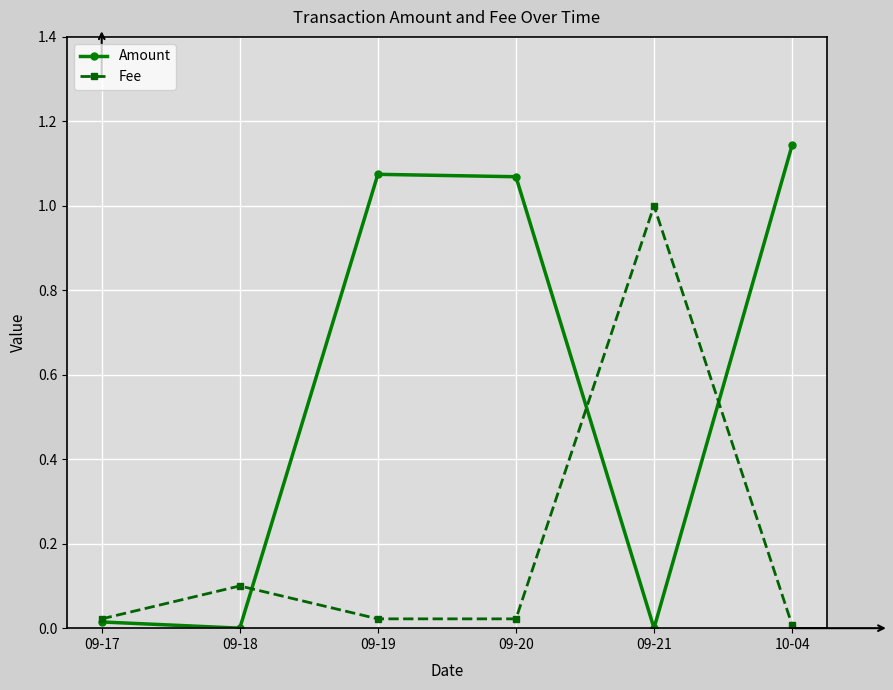

At which category is the sum across all series the highest?

10-04